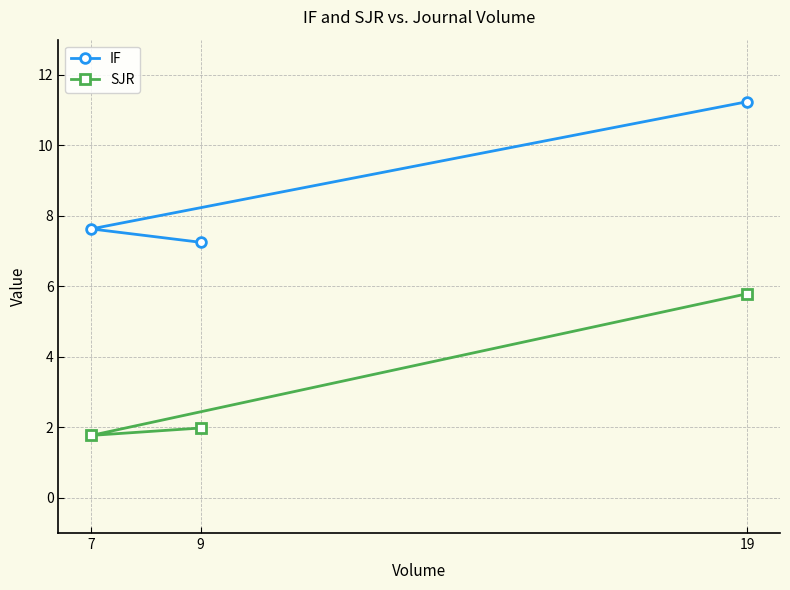

What is the value of the SJR point at the 3rd from the left?

5.8